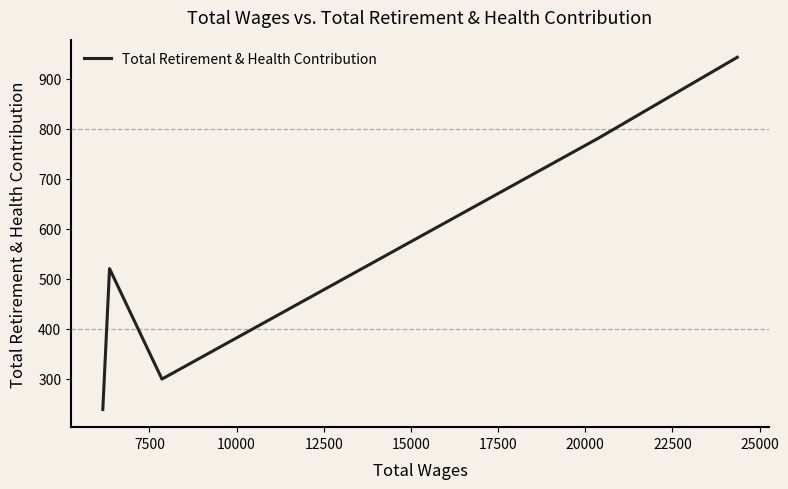

True or false: the data has more than 0 interior local peaks.

True